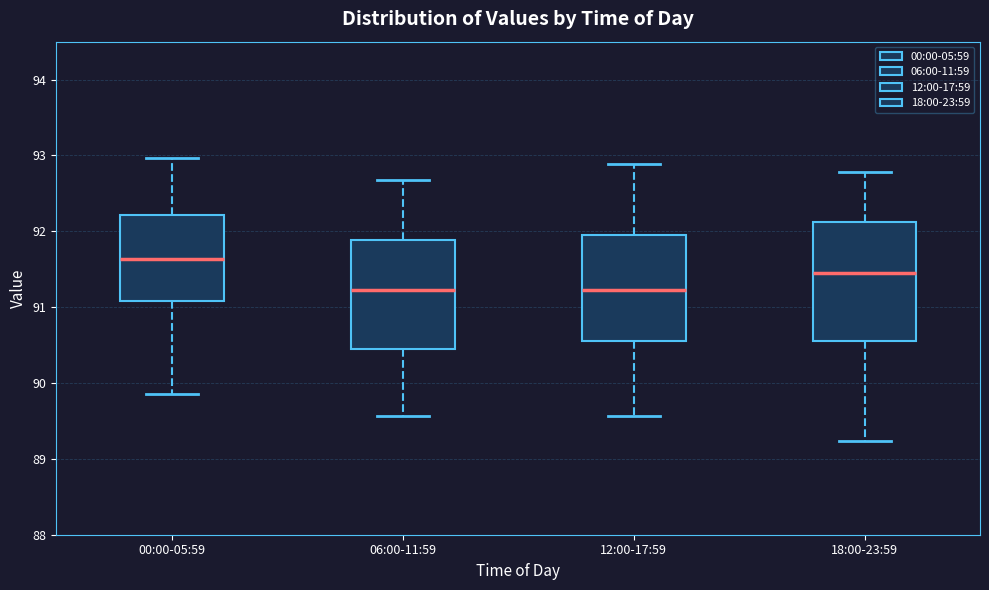

Reading left to right, read every box against the y-axis: the position of its median line, the range the box covers, and the ends of its whiskers. The values are not printed on the chart, so give them approximately, as read against the axis.

00:00-05:59: median 91.6, box 91.1 to 92.2, whiskers 89.9 to 93.0
06:00-11:59: median 91.2, box 90.5 to 91.9, whiskers 89.6 to 92.7
12:00-17:59: median 91.2, box 90.6 to 91.9, whiskers 89.6 to 92.9
18:00-23:59: median 91.5, box 90.6 to 92.1, whiskers 89.2 to 92.8